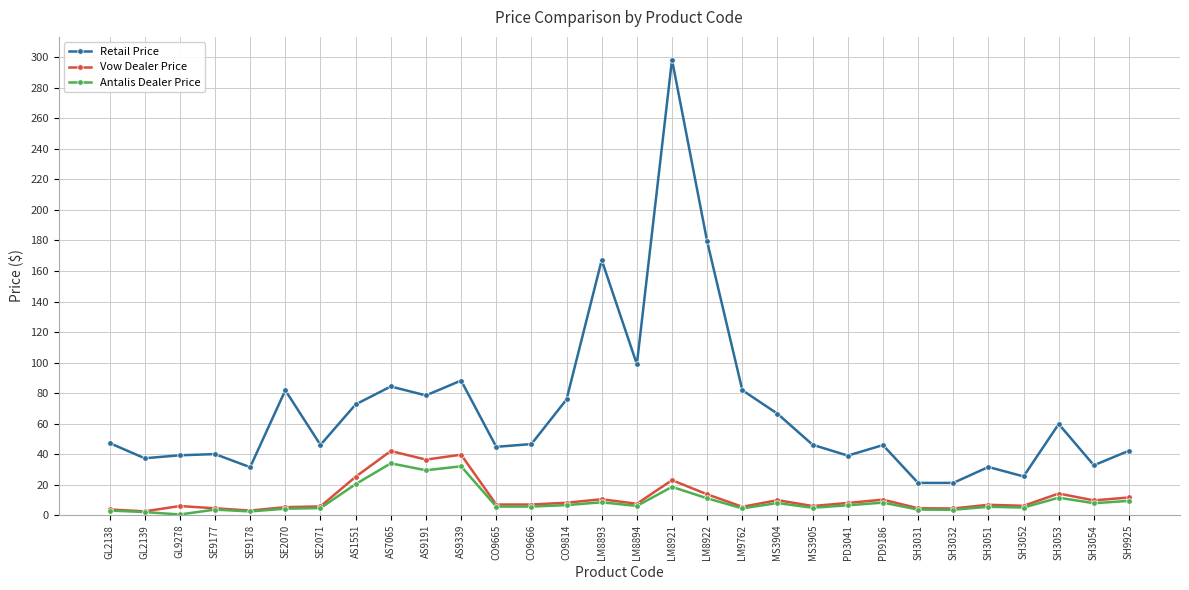

True or false: Vow Dealer Price and Retail Price intersect in this chart.

False